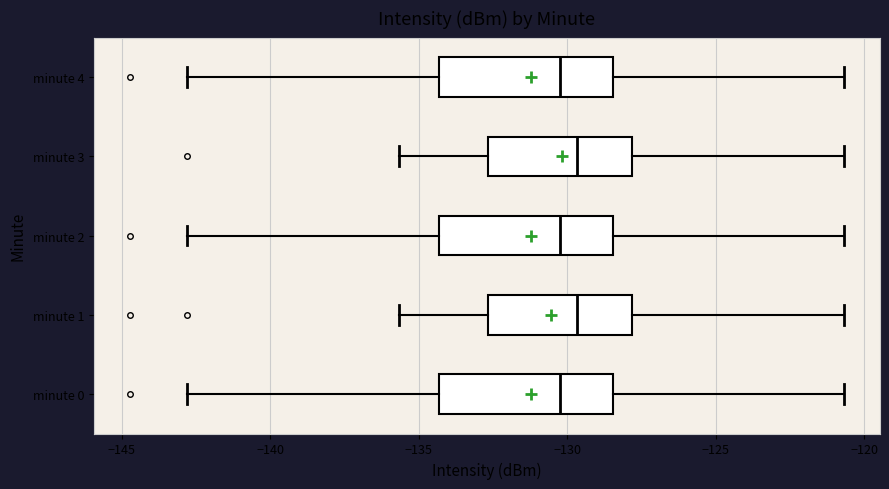

Where is the left edge of the box for minute 3 on the x-axis? The values are not printed on the chart, so give them approximately, as read against the axis.

-132.5